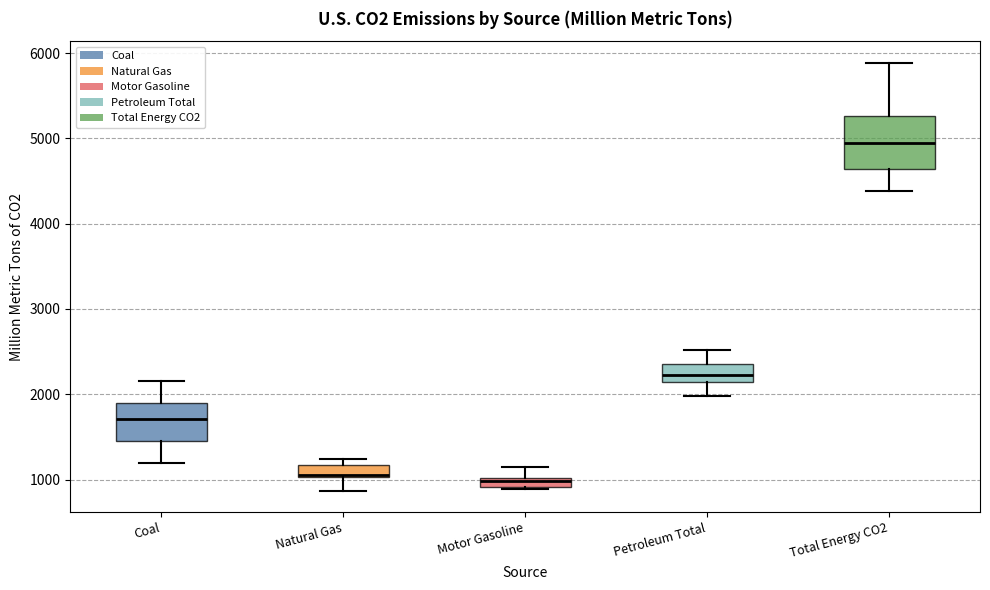

Where does the upper whisker of the box for Motor Gasoline end on the y-axis? The values are not printed on the chart, so give them approximately, as read against the axis.

1100